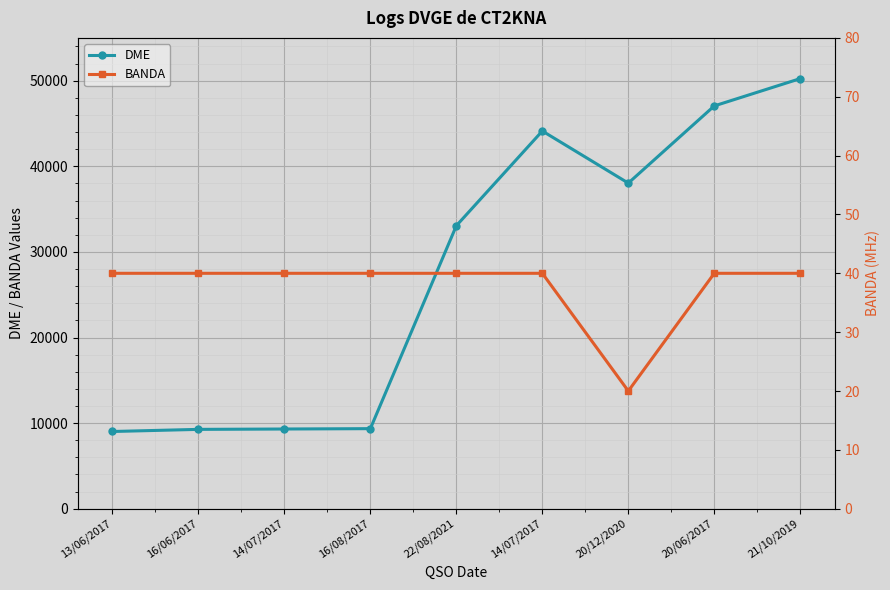

How many lines are shown in the chart?

2